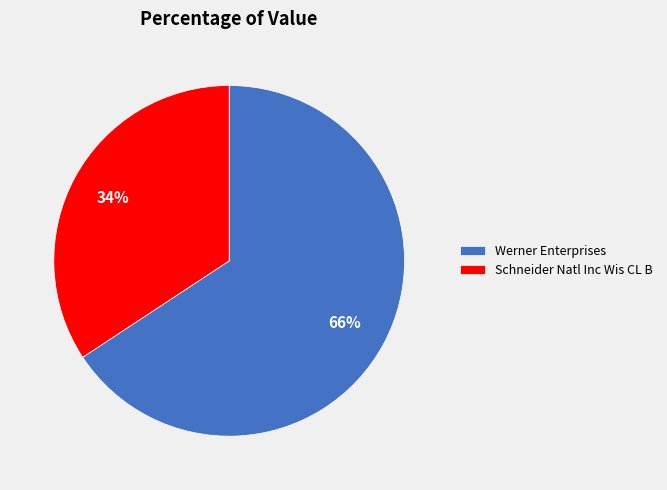

To the nearest percent, what portion does Schneider Natl Inc Wis CL B represent?

34%